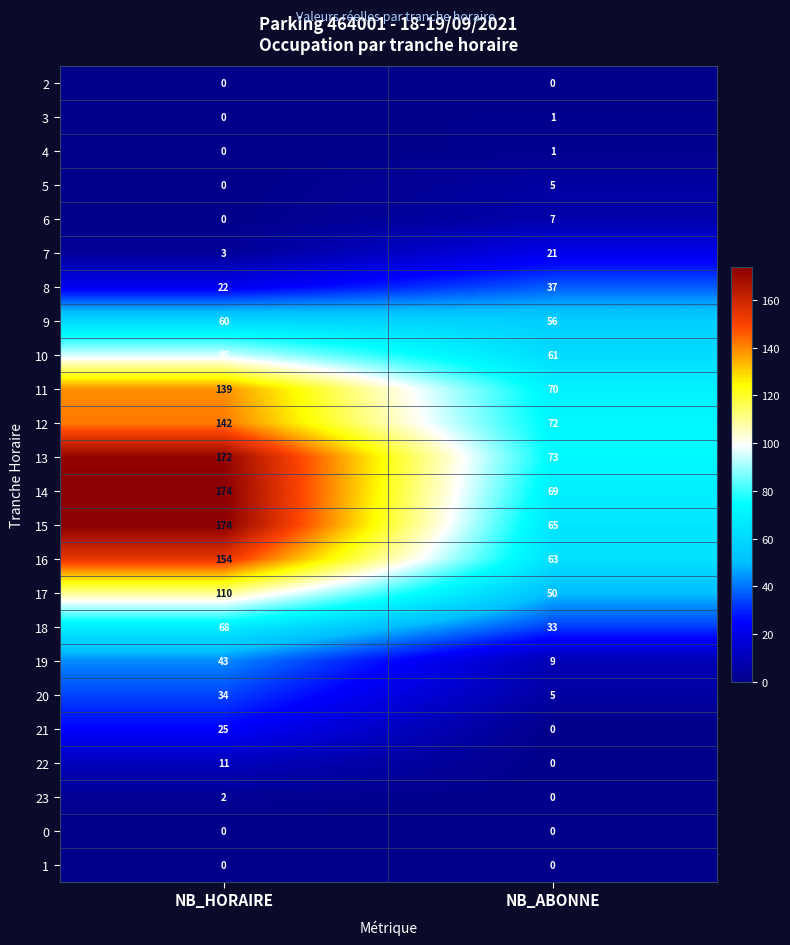

The 14 series shows 174 at NB_HORAIRE. True or false?

True